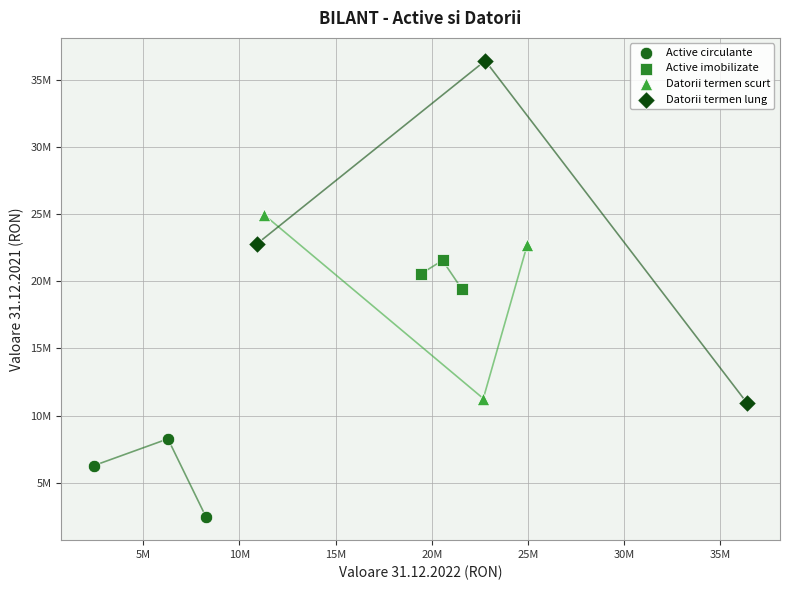

What are all the series names shown in the legend?

Active circulante, Active imobilizate, Datorii termen scurt, Datorii termen lung